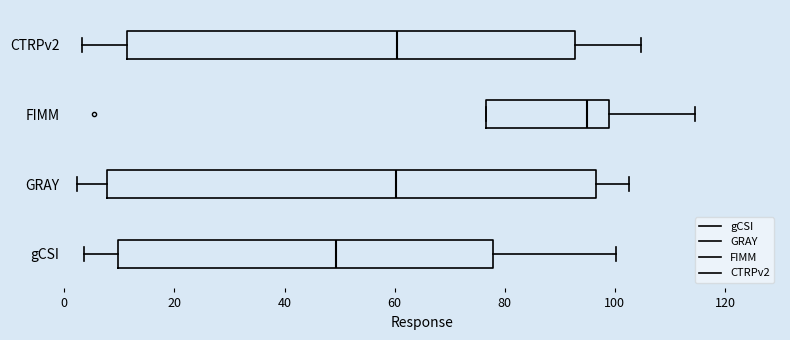

Reading bottom to top, transcribe this box plot: for each box, give where its median line is, the range the box spans, and where its two whiskers end, as read against the x-axis. The values are not printed on the chart, so give them approximately, as read against the axis.

gCSI: median 50, box 10 to 78, whiskers 4 to 100
GRAY: median 60, box 8 to 96, whiskers 2 to 102
FIMM: median 94, box 76 to 98, whiskers 76 to 114
CTRPv2: median 60, box 12 to 92, whiskers 4 to 104